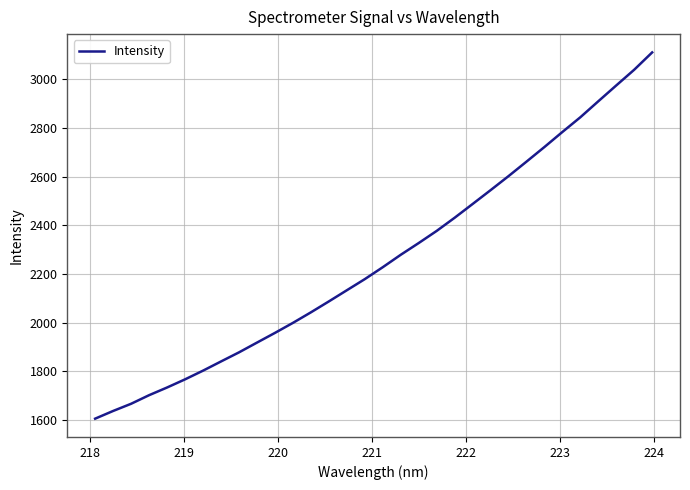

Reading right to left, transcribe all the data shown in this chart.

3110.7	3039.5	2974.9	2909.8	2844.1	2783.7	2721.9	2661.7	2602.2	2544.4	2487.6	2431.1	2376.9	2327.1	2278.8	2227.7	2178.8	2133.0	2087.1	2042.2	1998.9	1957.6	1917.7	1877.6	1840.2	1802.4	1766.7	1733.1	1701.5	1666.2	1636.6	1605.0